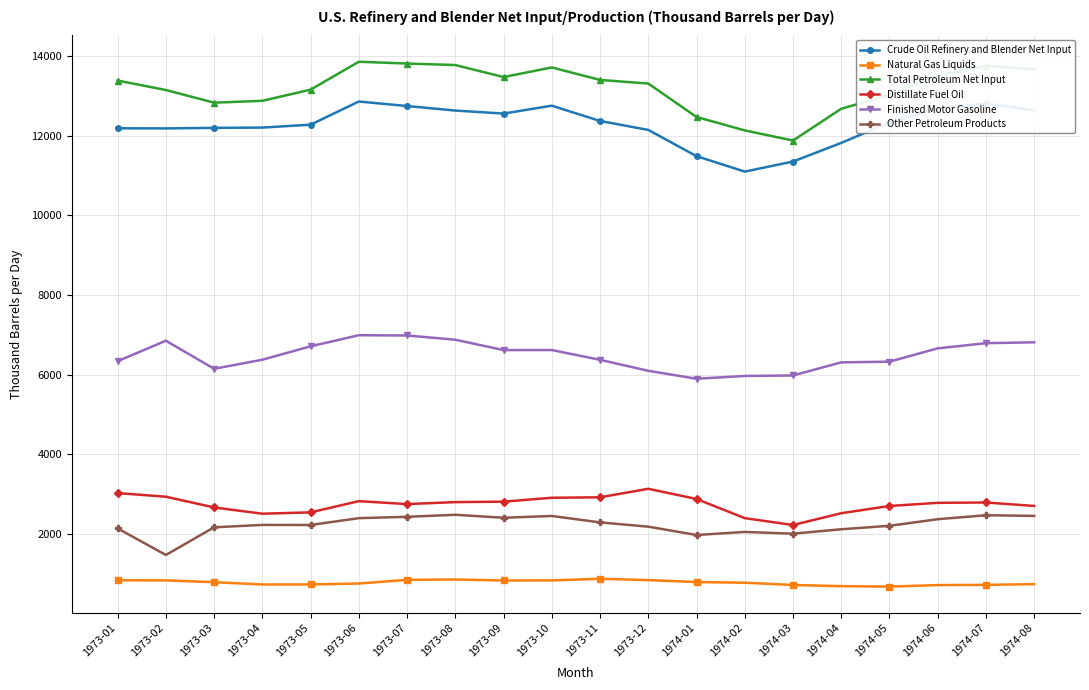

At 1973-01, list the series in order from largest to smallest.

Total Petroleum Net Input, Crude Oil Refinery and Blender Net Input, Finished Motor Gasoline, Distillate Fuel Oil, Other Petroleum Products, Natural Gas Liquids